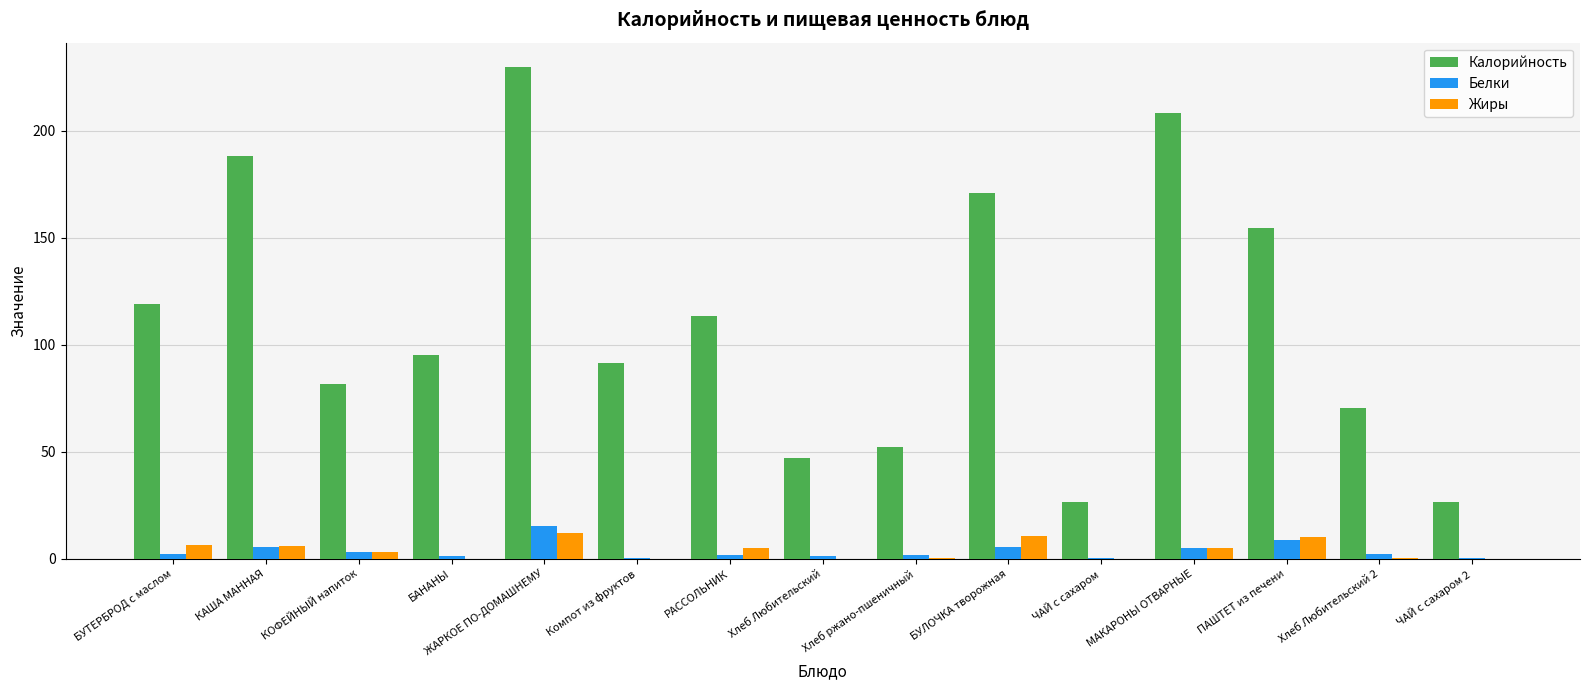

At which label is Калорийность closest to 128?

БУТЕРБРОД с маслом